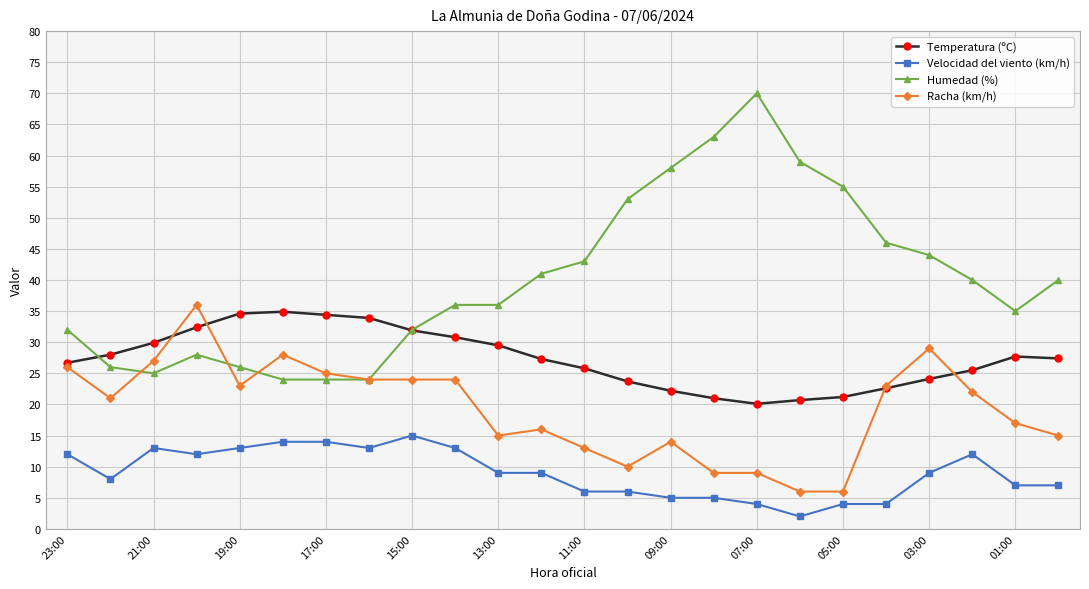

What is the highest value of the Velocidad del viento (km/h) series?

15.0